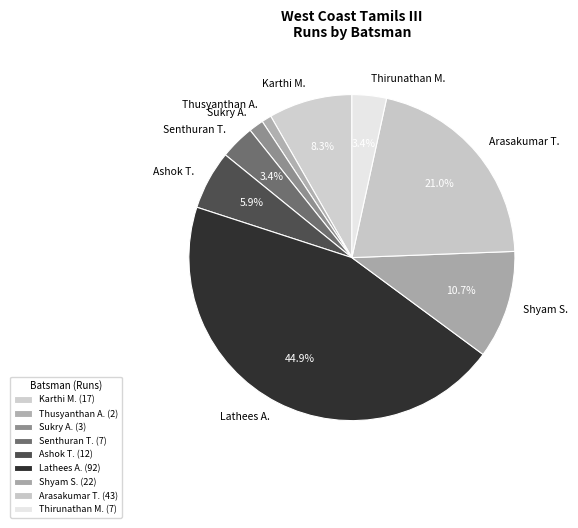

Does Senthuran T. represent more than half of the total?

No